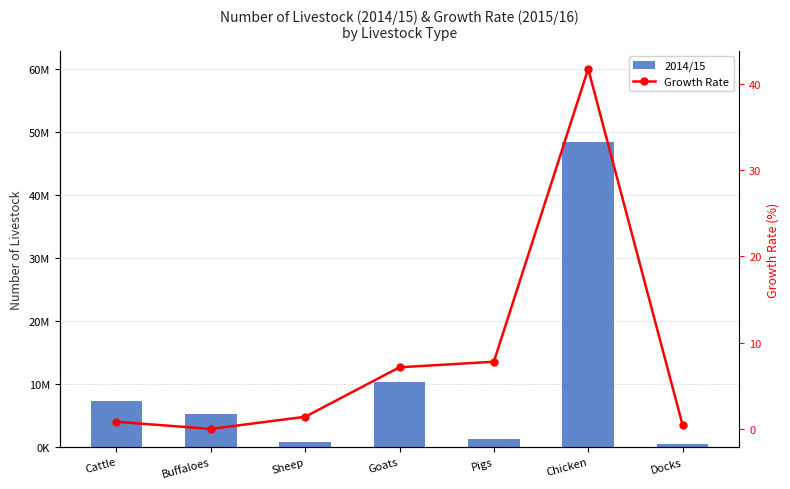

What value does the 2014/15 series have at Chicken?

48429016.0